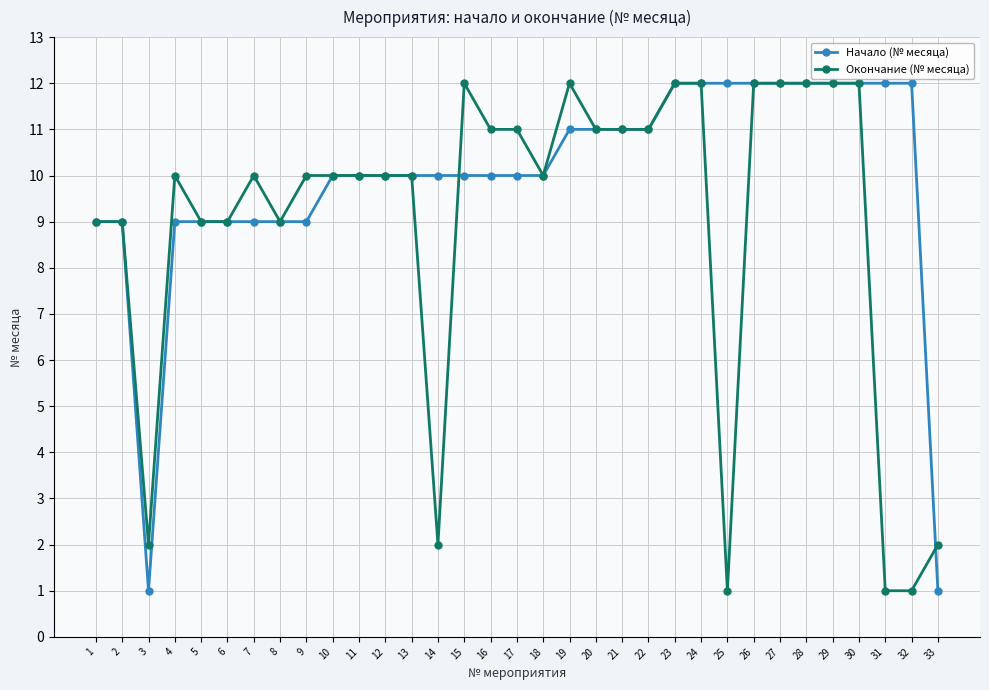

Reading right to left, transcribe all the data shown in this chart.

Начало (№ месяца): 33=1	32=12	31=12	30=12	29=12	28=12	27=12	26=12	25=12	24=12	23=12	22=11	21=11	20=11	19=11	18=10	17=10	16=10	15=10	14=10	13=10	12=10	11=10	10=10	9=9	8=9	7=9	6=9	5=9	4=9	3=1	2=9	1=9
Окончание (№ месяца): 33=2	32=1	31=1	30=12	29=12	28=12	27=12	26=12	25=1	24=12	23=12	22=11	21=11	20=11	19=12	18=10	17=11	16=11	15=12	14=2	13=10	12=10	11=10	10=10	9=10	8=9	7=10	6=9	5=9	4=10	3=2	2=9	1=9